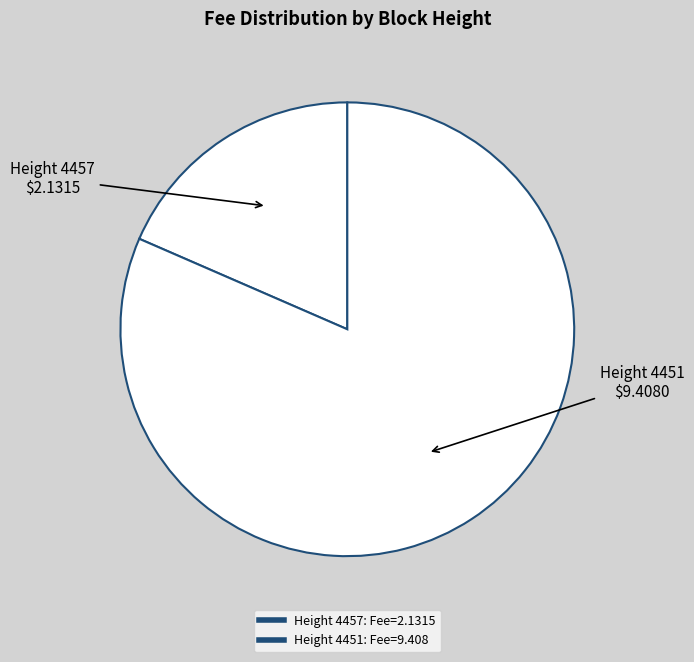

Is there a majority slice in this chart?

Yes